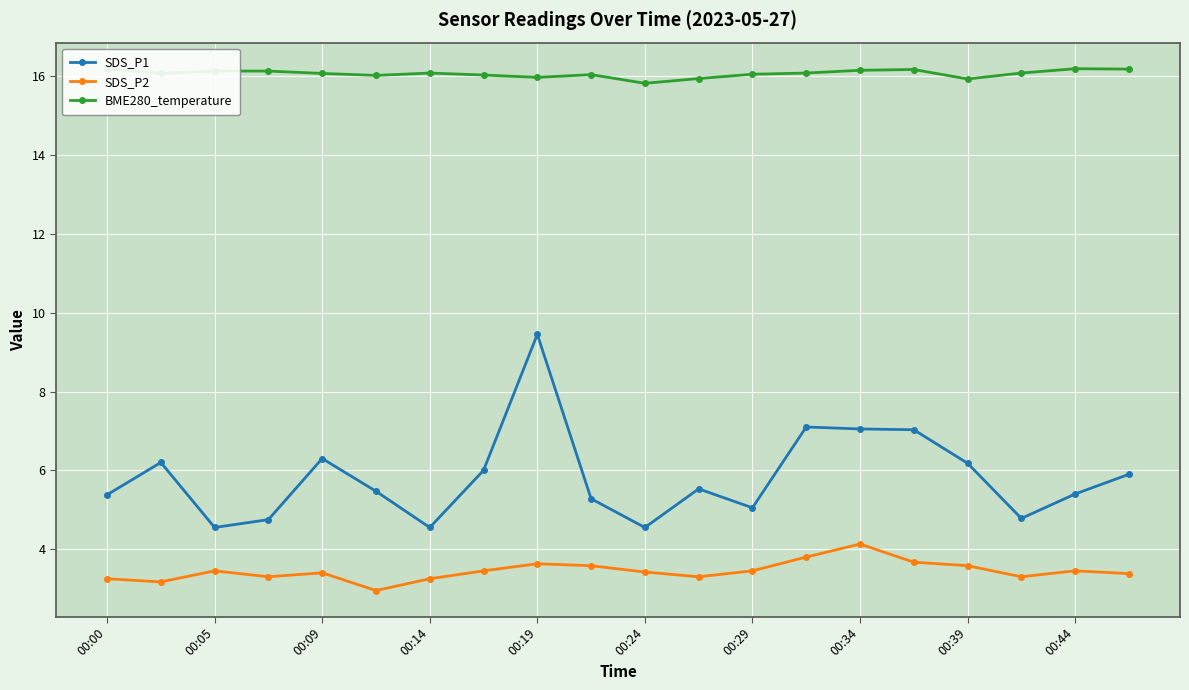

The value of SDS_P1 at 15 is 4.1. True or false?

False